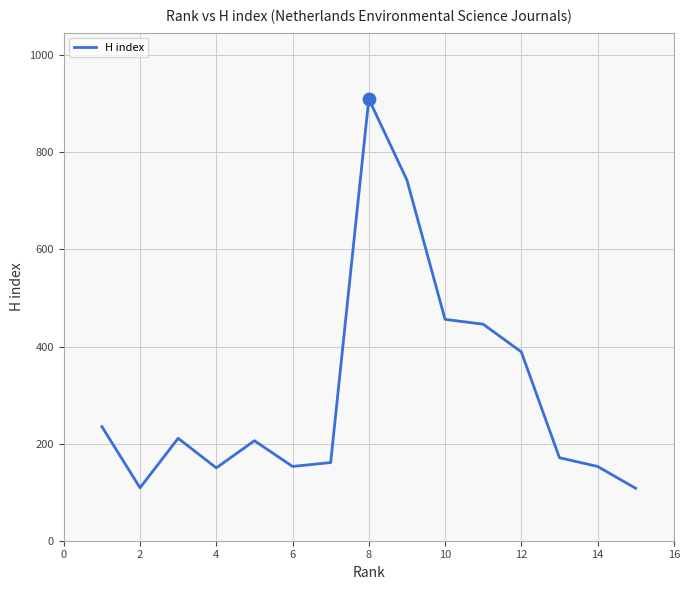

What is the difference between the maximum and minimum values?

802